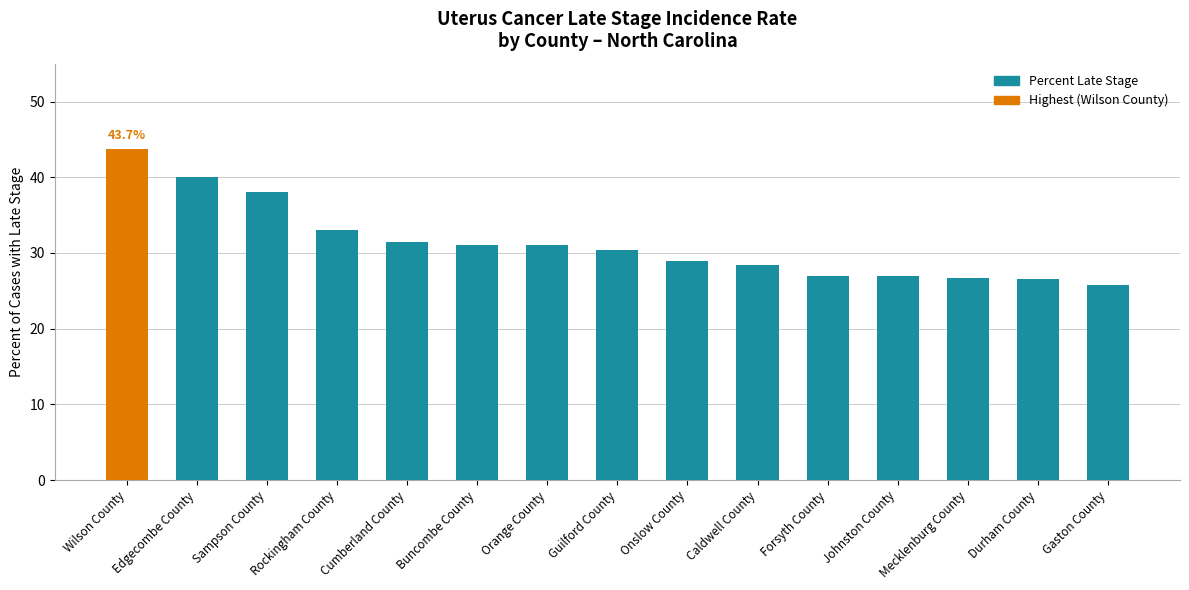

What position from the right is Cumberland County?

11